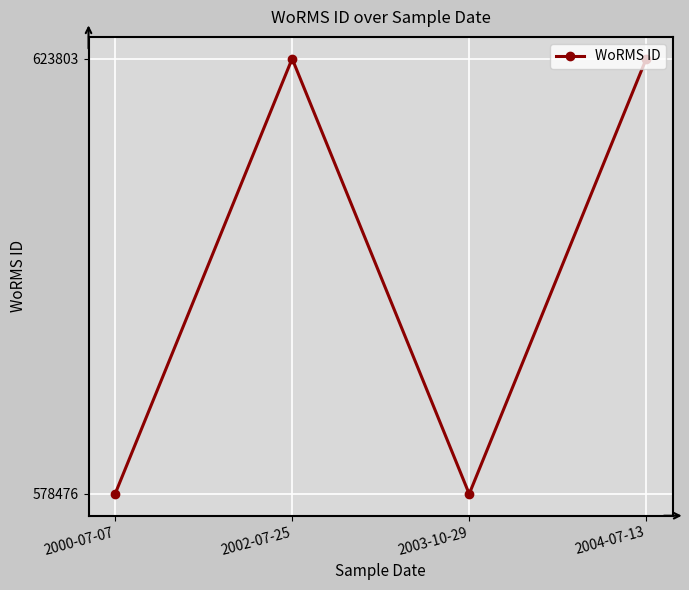

Which has a higher value, 2003-10-29 or 2004-07-13?

2004-07-13